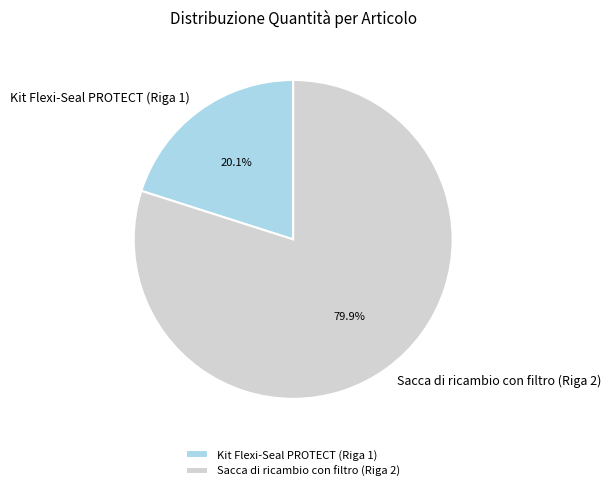

Between Kit Flexi-Seal PROTECT (Riga 1) and Sacca di ricambio con filtro (Riga 2), which is larger?

Sacca di ricambio con filtro (Riga 2)